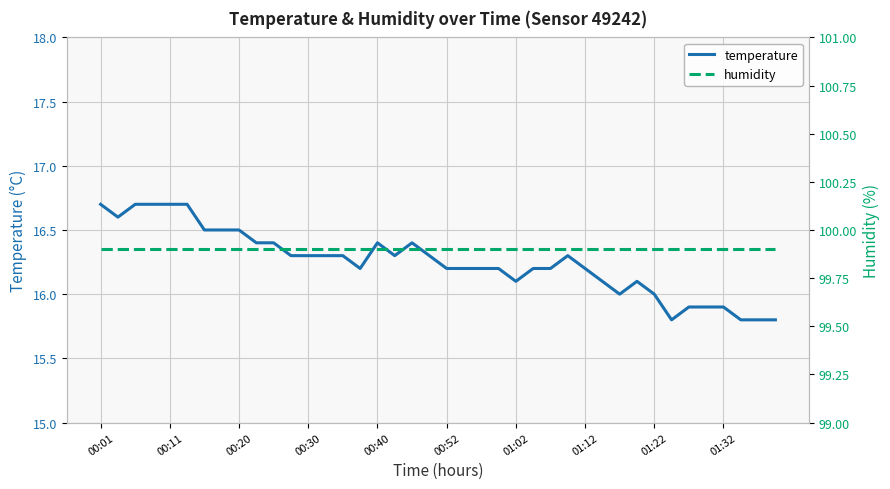

How many lines are shown in the chart?

2